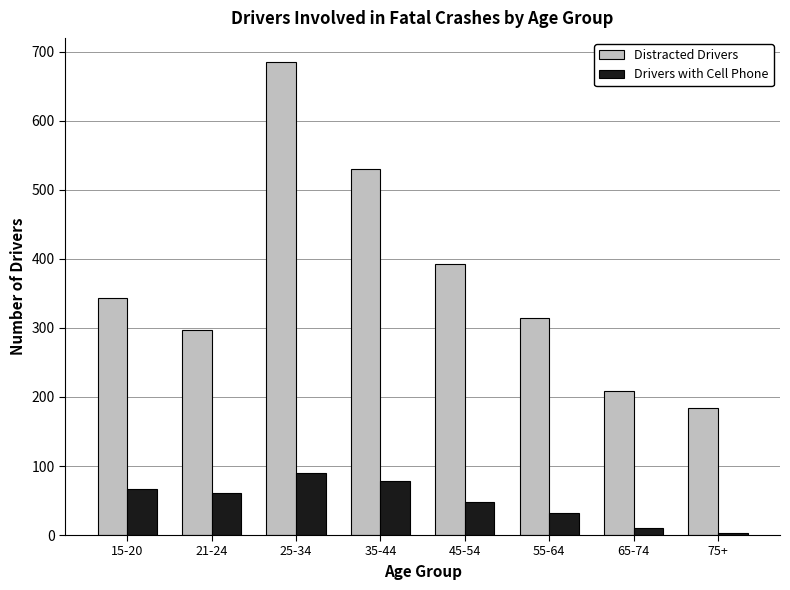

What are all the series names shown in the legend?

Distracted Drivers, Drivers with Cell Phone